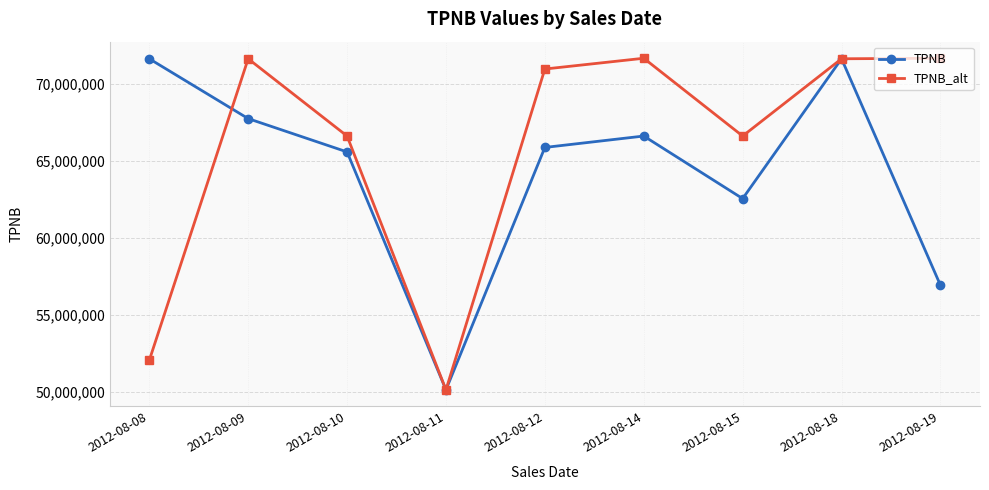

What is the approximate value of TPNB_alt at 2012-08-12, to the nearest 100?

70951700